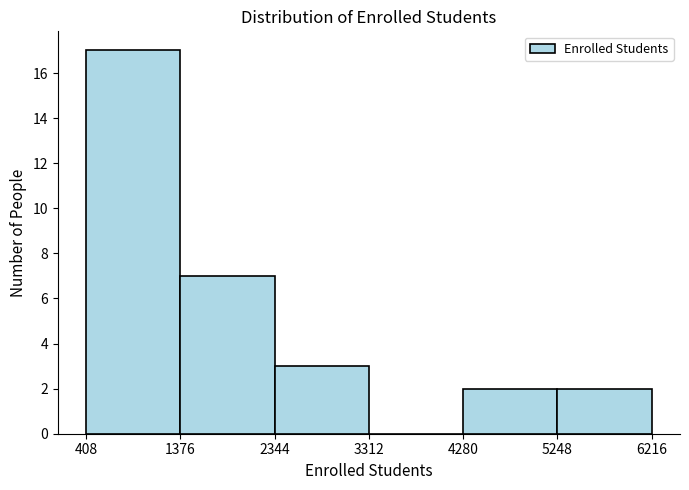

Over which range of the x-axis is the bar tallest?

408 to 1376